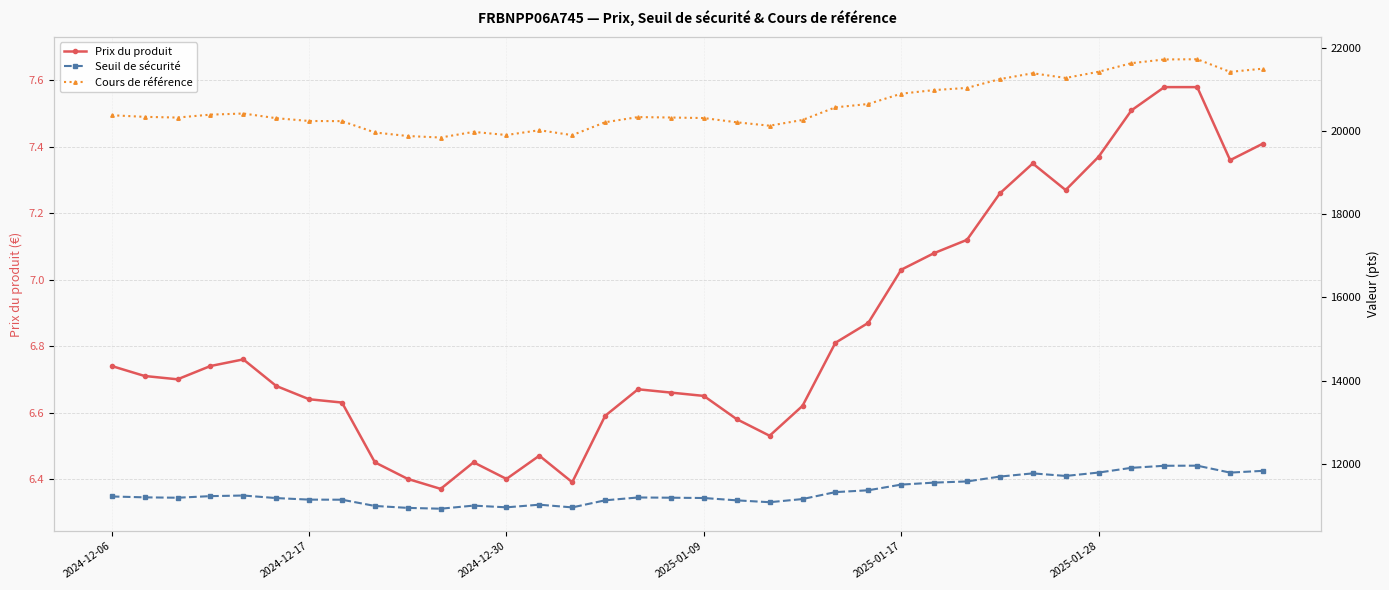

Between 33 and 21, which is larger?

33